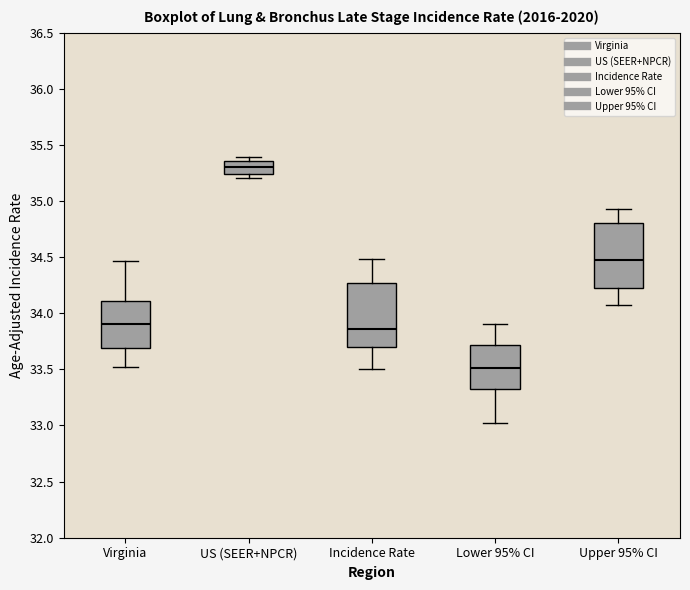

Reading left to right, transcribe this box plot: for each box, give where its median line is, the range the box spans, and where its two whiskers end, as read against the y-axis. The values are not printed on the chart, so give them approximately, as read against the axis.

Virginia: median 33.90, box 33.70 to 34.10, whiskers 33.50 to 34.45
US (SEER+NPCR): median 35.30, box 35.25 to 35.35, whiskers 35.20 to 35.40
Incidence Rate: median 33.85, box 33.70 to 34.25, whiskers 33.50 to 34.50
Lower 95% CI: median 33.50, box 33.30 to 33.70, whiskers 33.05 to 33.90
Upper 95% CI: median 34.45, box 34.25 to 34.80, whiskers 34.10 to 34.95